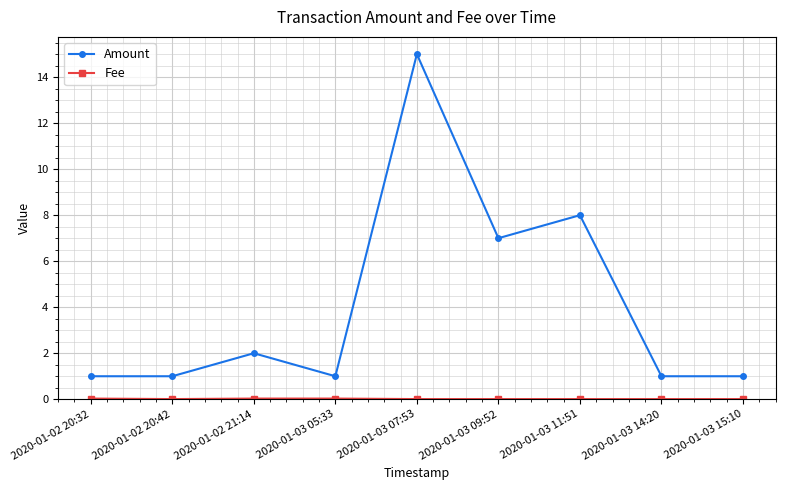

Which label corresponds to the largest value in the chart?

2020-01-03 07:53